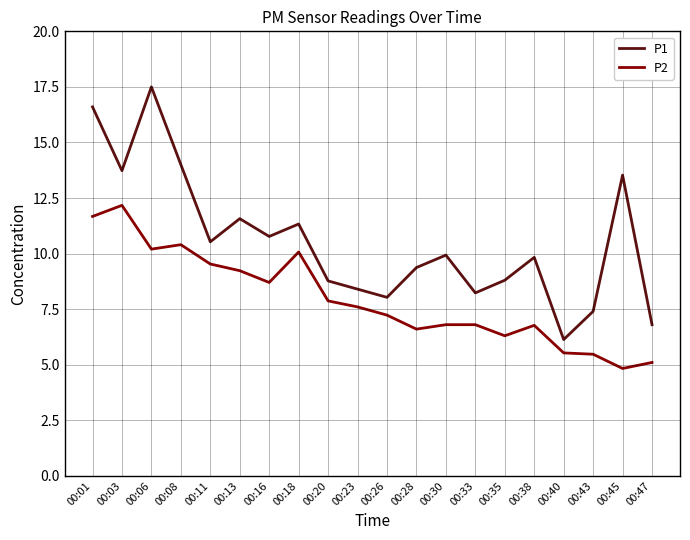

How many values in the P2 series are below 7?

9